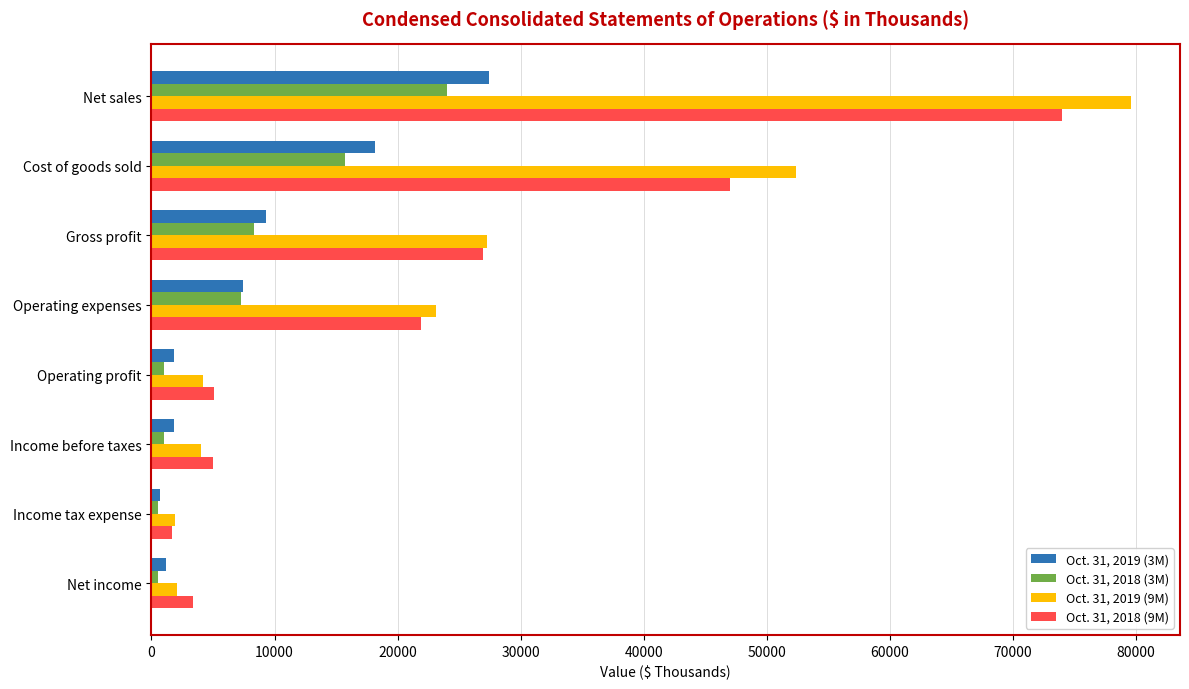

Which series has the largest range (max minus min)?

Oct. 31, 2019 (9M)